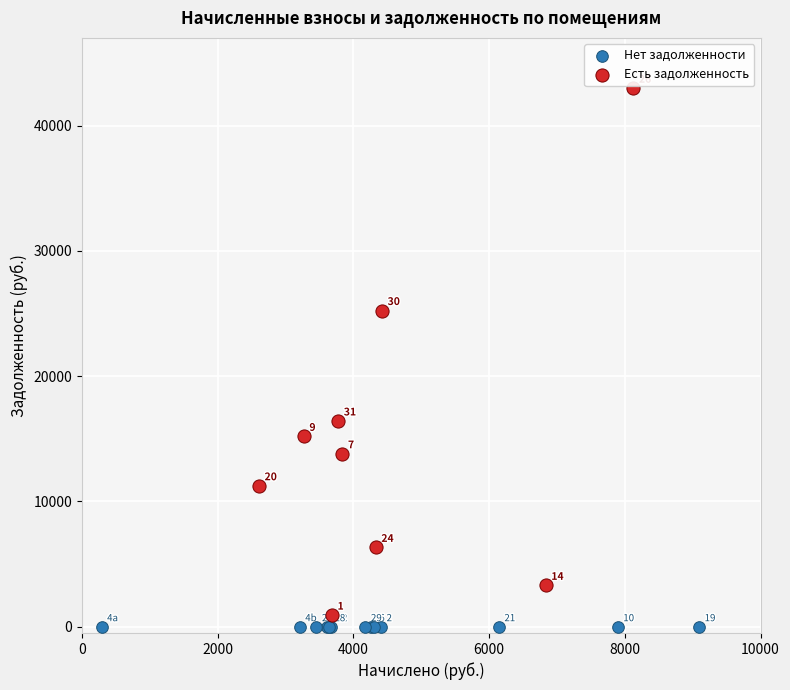

Which series reaches the maximum Y coordinate?

Есть задолженность